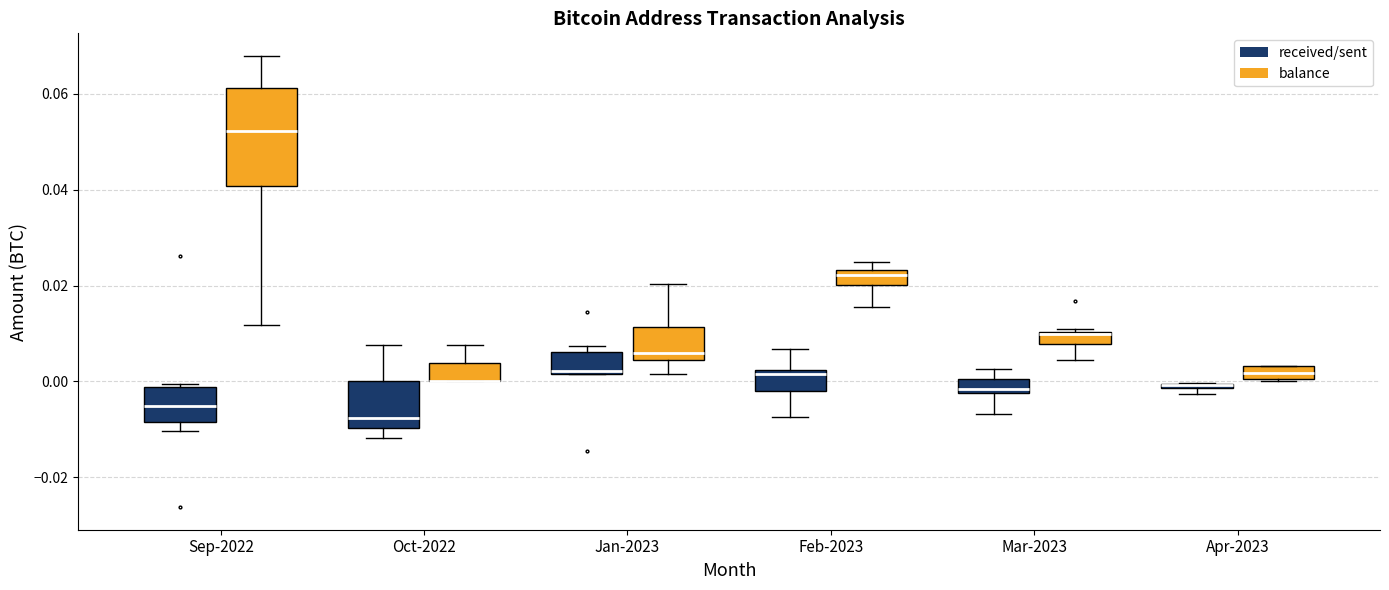

Where is the upper edge of the box for Mar-2023 (received/sent) on the y-axis? The values are not printed on the chart, so give them approximately, as read against the axis.

0.000